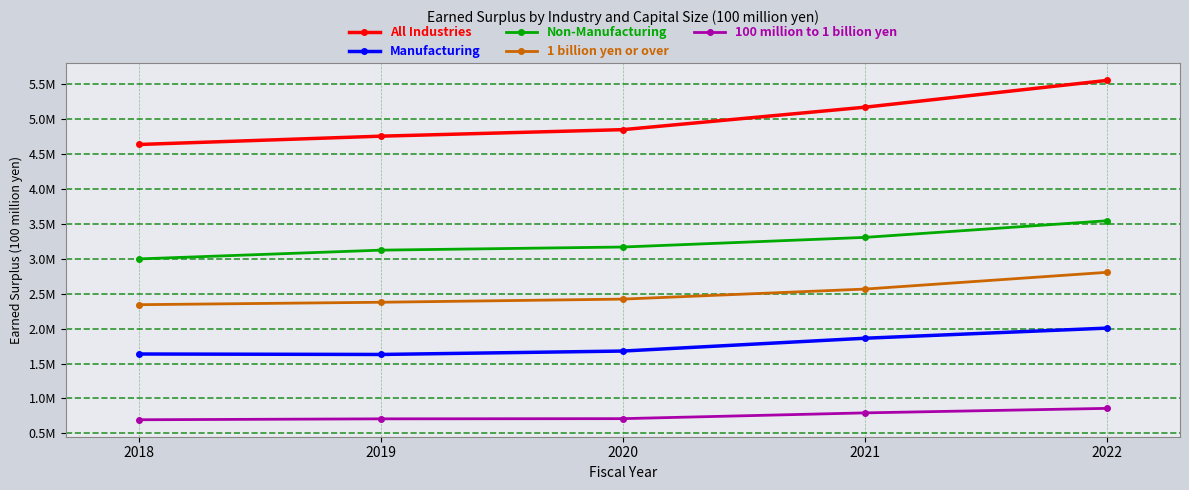

What are all the series names shown in the legend?

All Industries, Manufacturing, Non-Manufacturing, 1 billion yen or over, 100 million to 1 billion yen